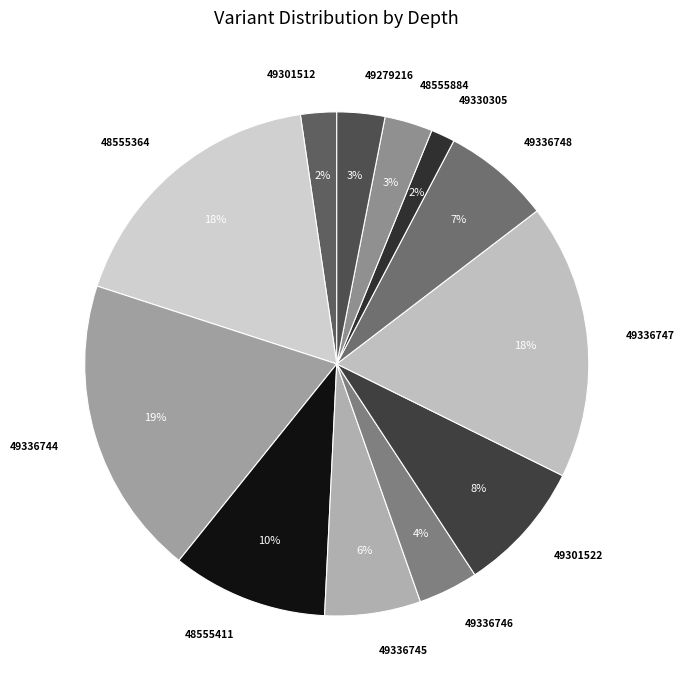

How many slices are in this pie chart?

12